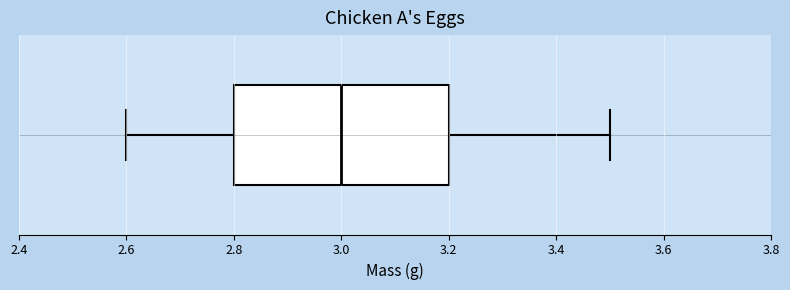

Read this box plot against the x-axis: the position of the median line, the range covered by the box, and the ends of both whiskers. The values are not printed on the chart, so give them approximately, as read against the axis.

median 3.0, box 2.8 to 3.2, whiskers 2.6 to 3.5